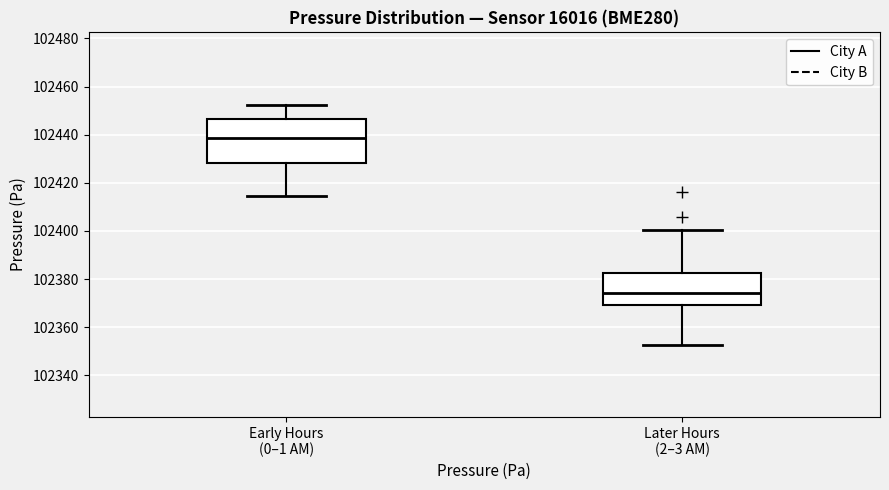

Which box is the tallest, from its lower edge to its upper edge?

Early Hours (0–1 AM)